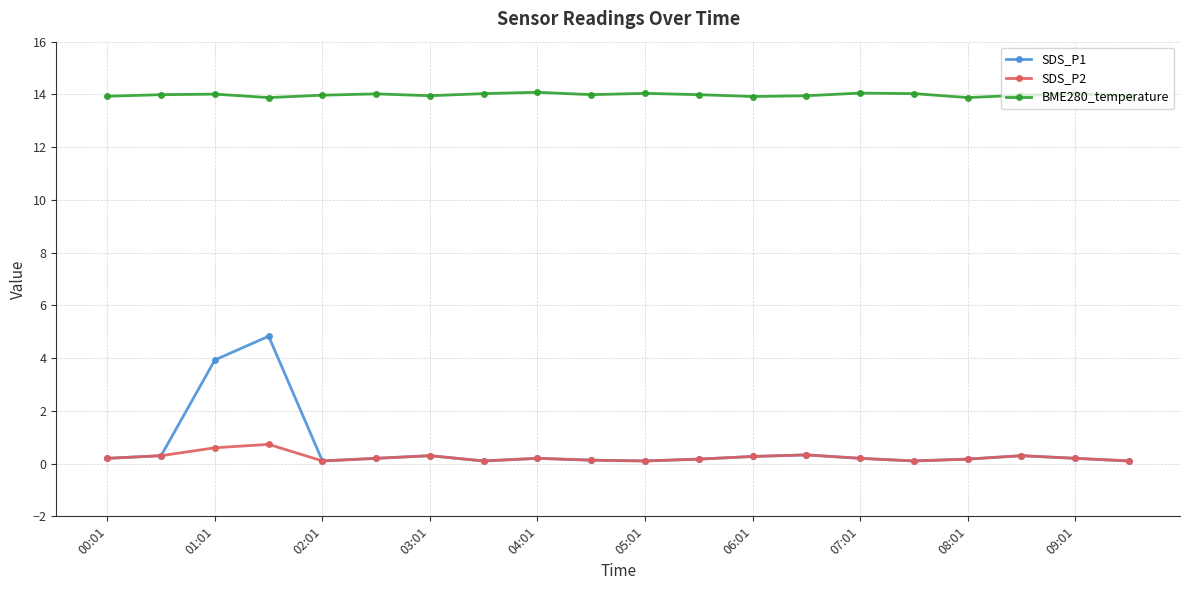

Rank the series by their maximum value, from lowest to highest.

SDS_P2, SDS_P1, BME280_temperature